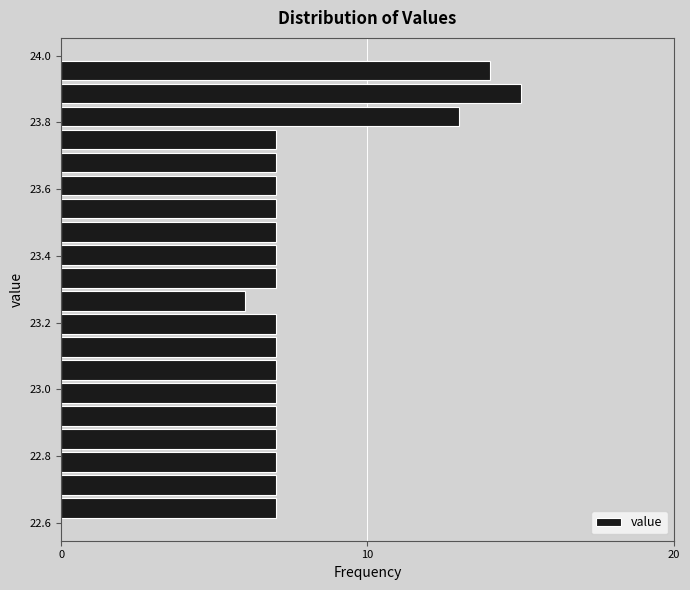

Read against the y-axis, roughly where is the centre of the longest bar?

23.88